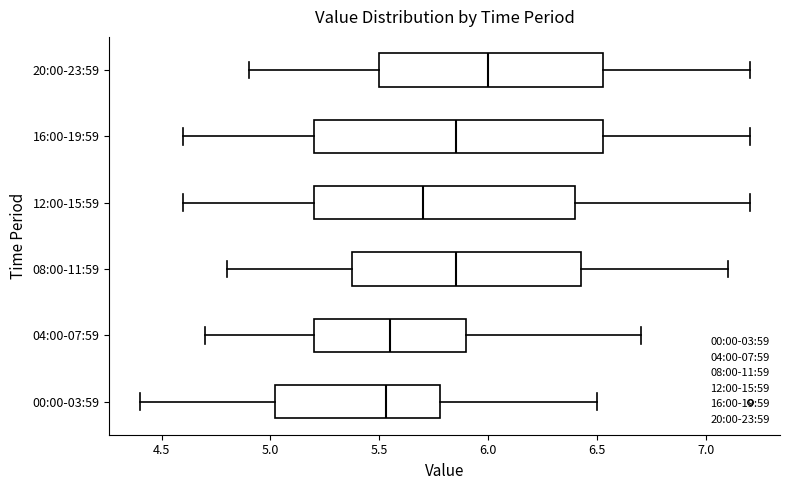

Which box's median line is the furthest to the right?

20:00-23:59